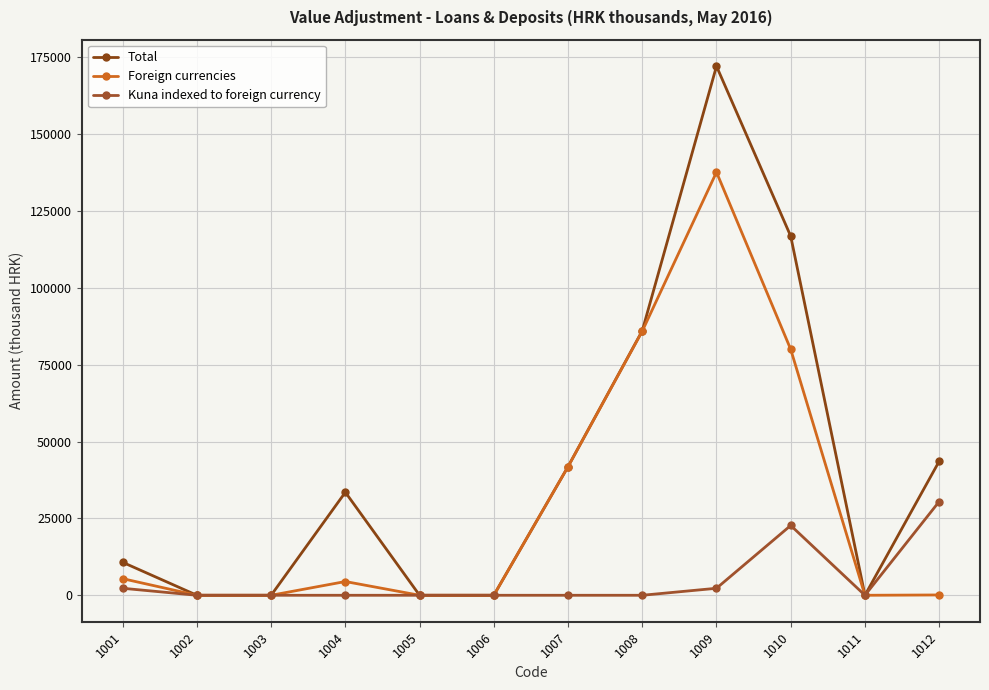

What is the average value of the Total series?

42036